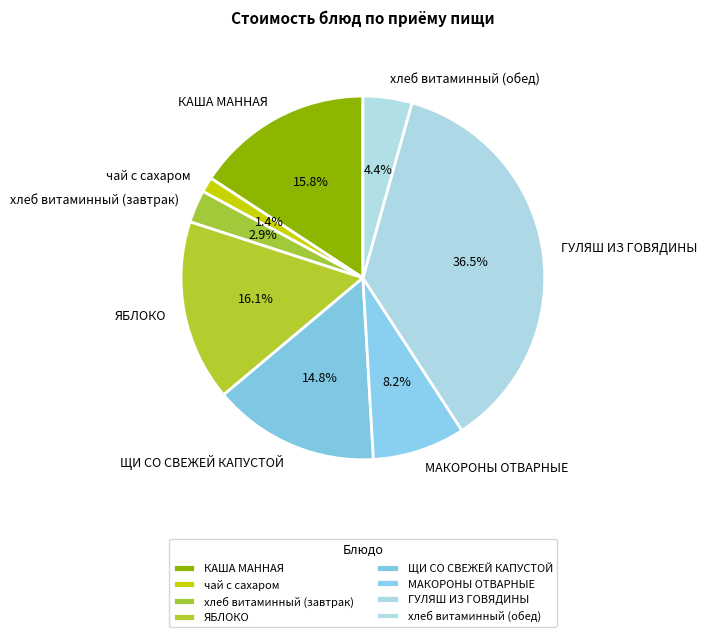

How many segments does this pie chart have?

8